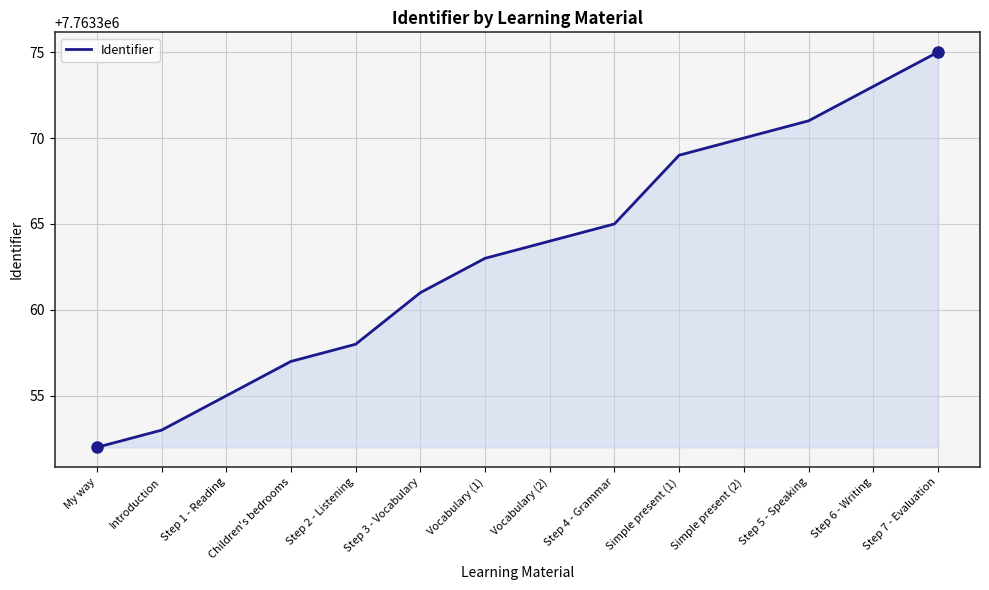

True or false: there are more than 0 points higher than both neighbors.

False